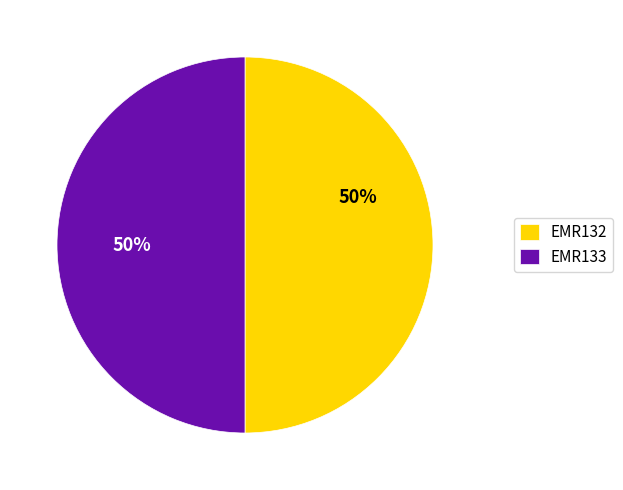

What percentage is the EMR133 slice, to the nearest percent?

50%